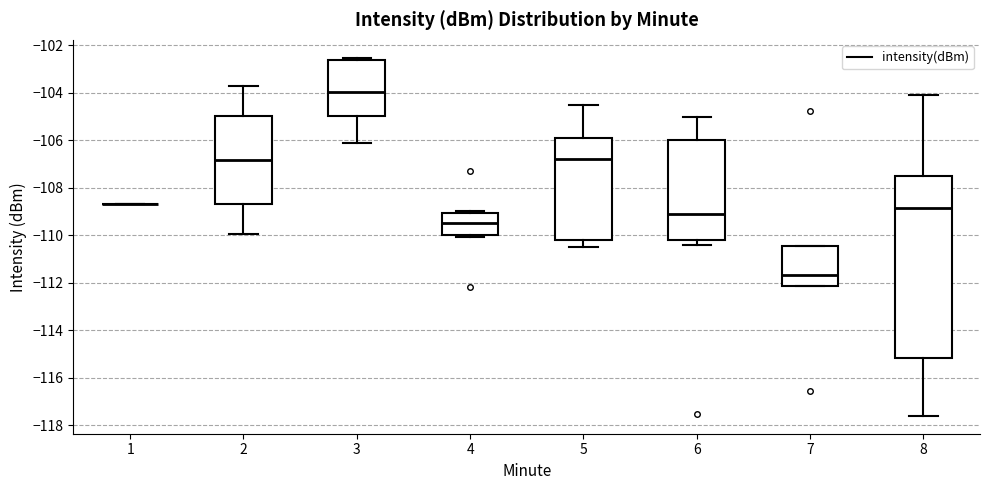

Which box is the tallest, from its lower edge to its upper edge?

8